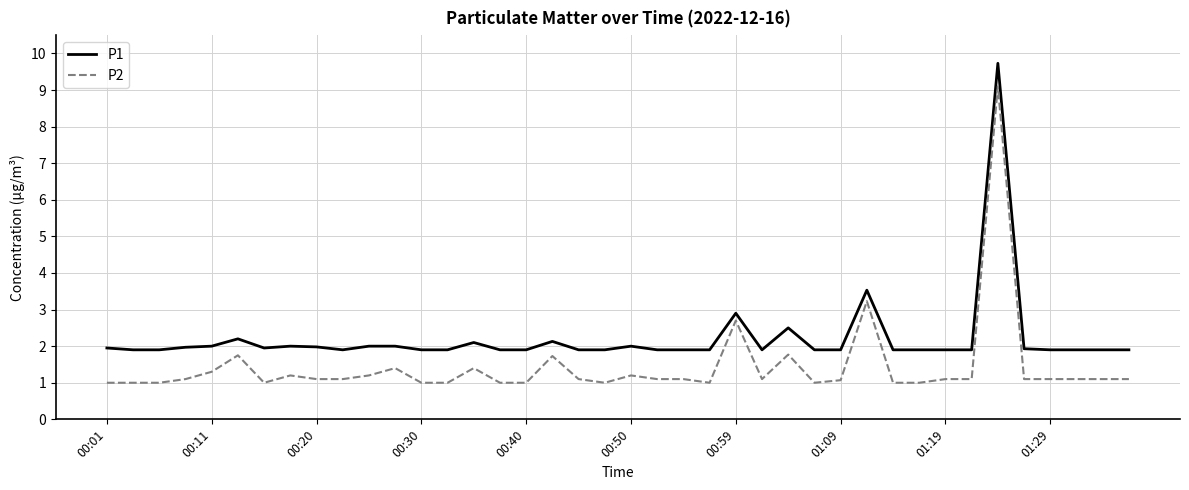

What are all the series names shown in the legend?

P1, P2